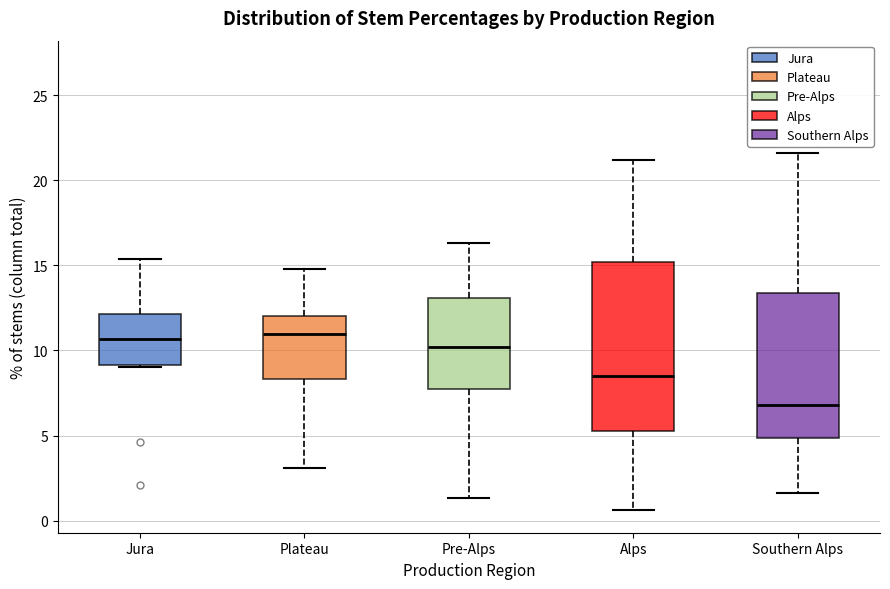

Comparing the boxes themselves (not the whiskers), which one is the tallest?

Alps